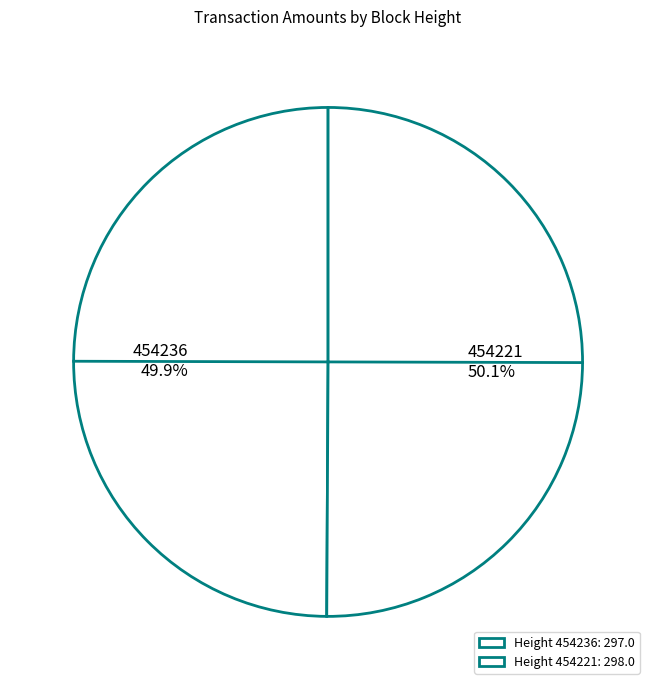

Is there any slice that represents more than half of the pie?

Yes